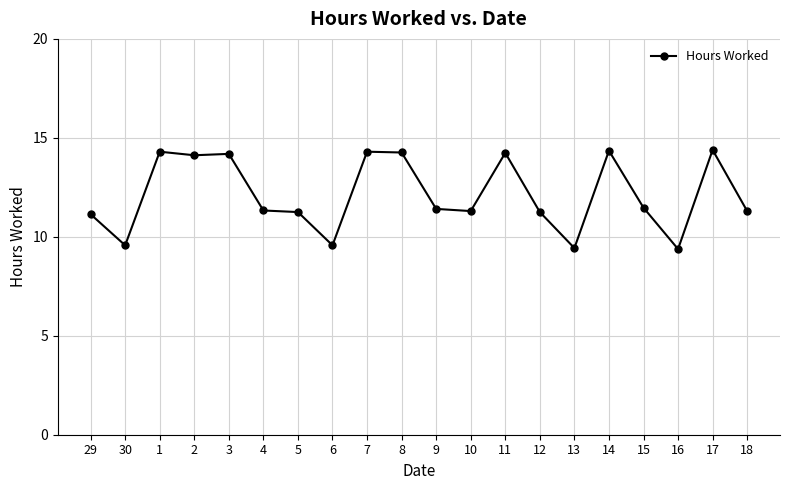

What is the label of the 20th point from the right?

29